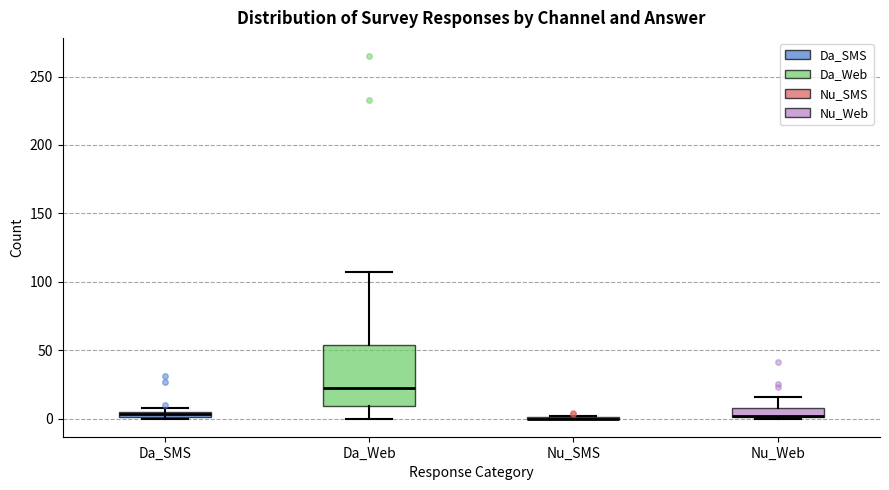

Which box is the tallest, from its lower edge to its upper edge?

Da_Web